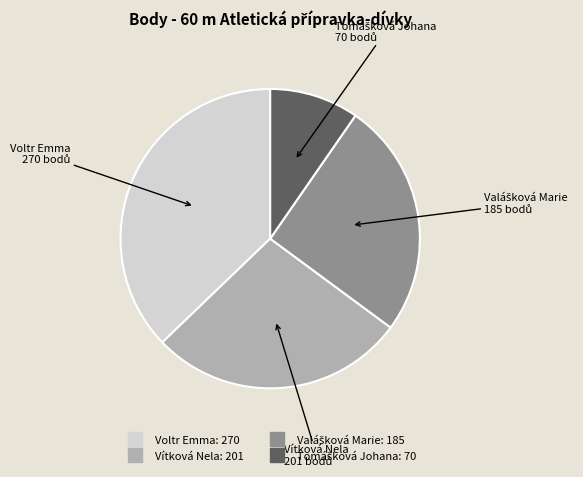

Is there a majority slice in this chart?

No